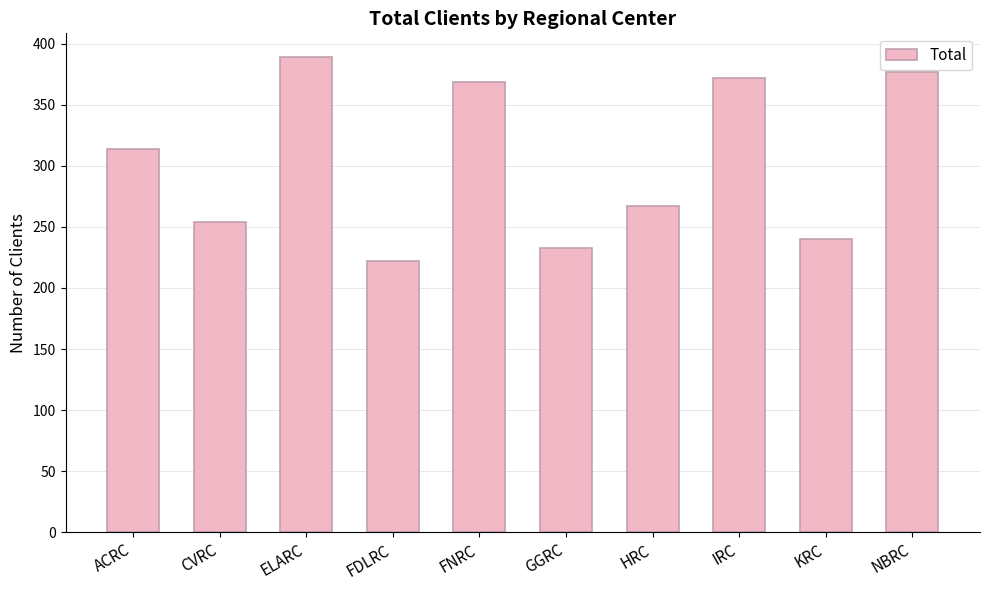

Does the chart contain any negative values?

No